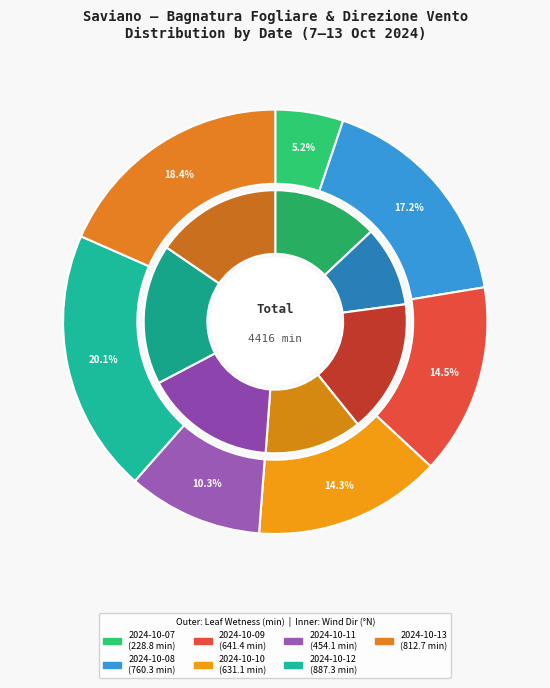

Is it true that 2024-10-09 is 20% of the pie?

False